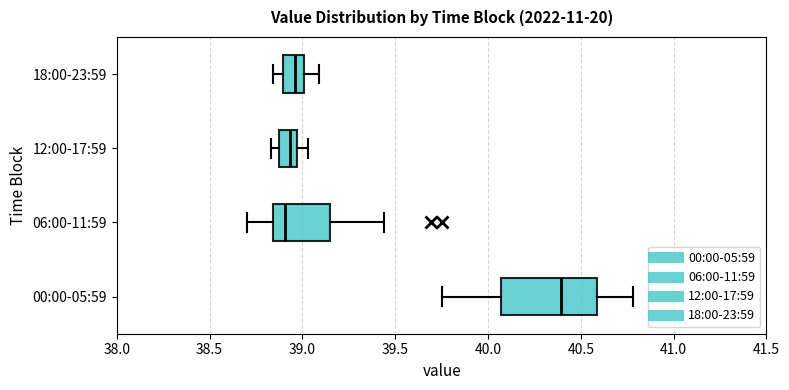

Which box has the furthest to the right median line?

00:00-05:59